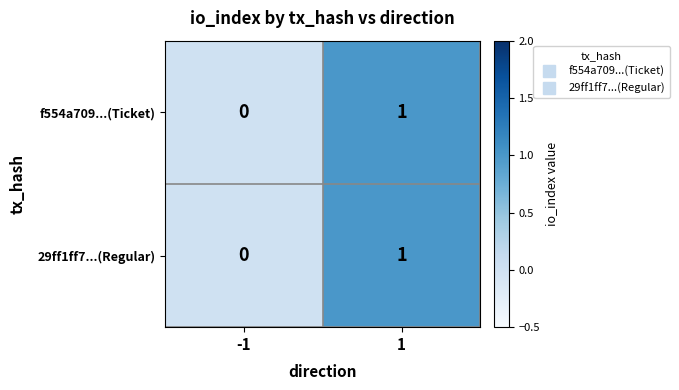

Is the value of 29ff1ff7...(Regular) at -1 greater than the value of f554a709...(Ticket) at 1?

No